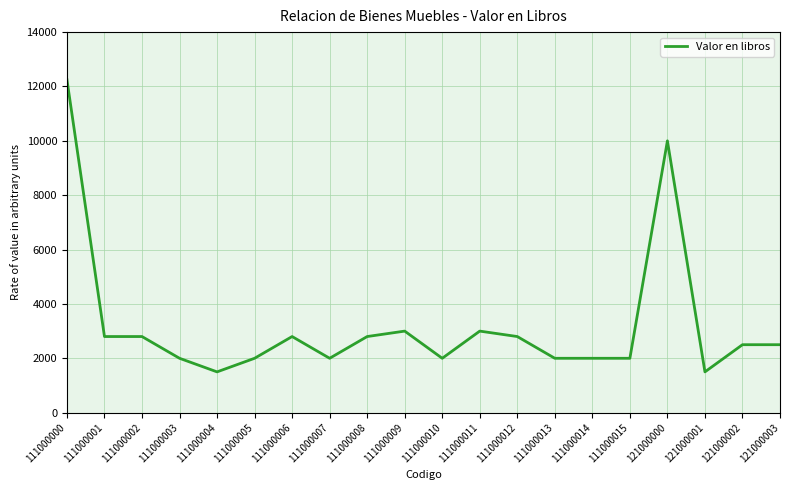

Reading left to right, what are all the values shown in this chart?

12250	2800	2800	2000	1500	2000	2800	2000	2800	3000	2000	3000	2800	2000	2000	2000	10000	1500	2500	2500